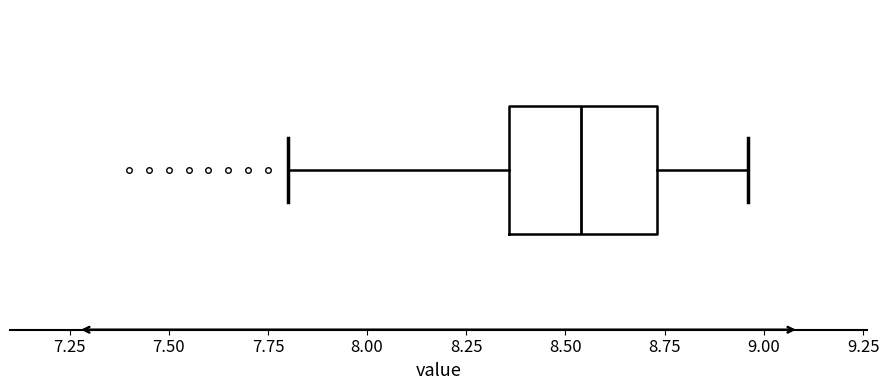

Transcribe this box plot: give where the median line is, the range the box spans, and where the two whiskers end, as read against the x-axis. The values are not printed on the chart, so give them approximately, as read against the axis.

median 8.55, box 8.35 to 8.75, whiskers 7.80 to 8.95